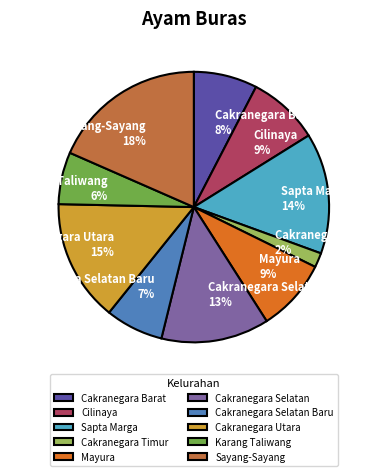

To the nearest percent, what portion does Sayang-Sayang represent?

18%